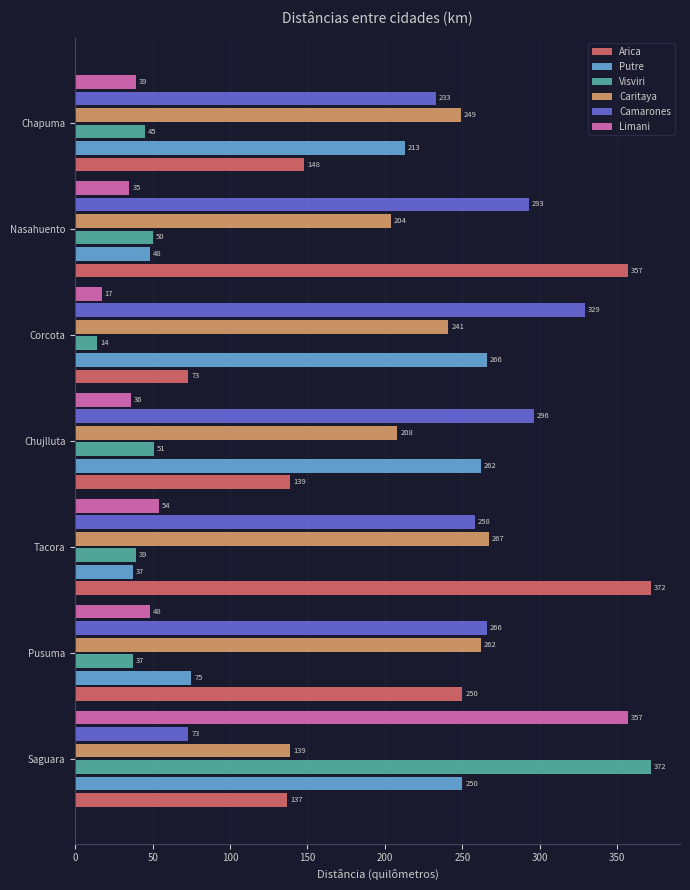

What is the maximum value shown in the chart?

372